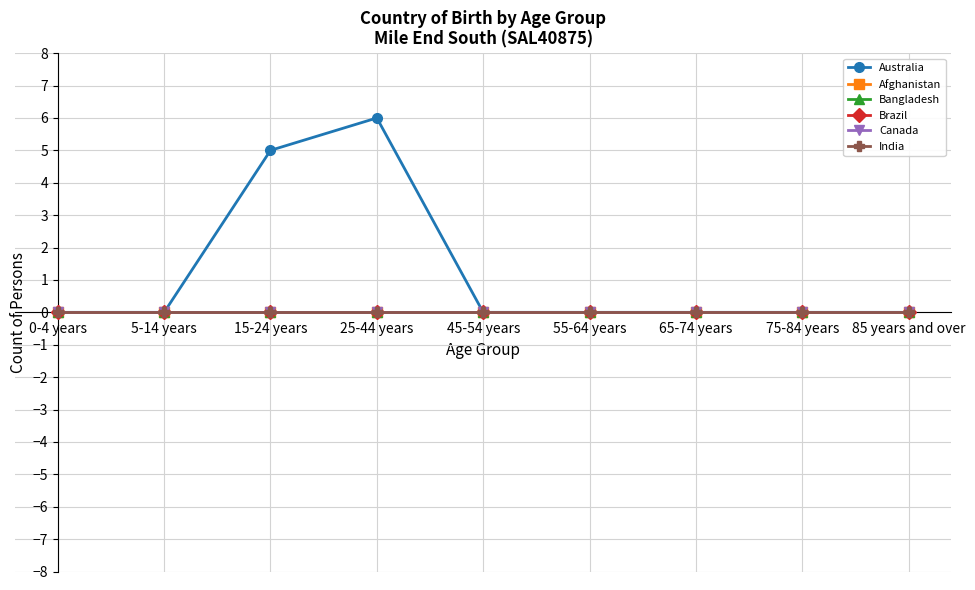

Reading right to left, list all the values displayed in this chart.

Australia: 85 years and over=0	75-84 years=0	65-74 years=0	55-64 years=0	45-54 years=0	25-44 years=6	15-24 years=5	5-14 years=0	0-4 years=0
Afghanistan: 85 years and over=0	75-84 years=0	65-74 years=0	55-64 years=0	45-54 years=0	25-44 years=0	15-24 years=0	5-14 years=0	0-4 years=0
Bangladesh: 85 years and over=0	75-84 years=0	65-74 years=0	55-64 years=0	45-54 years=0	25-44 years=0	15-24 years=0	5-14 years=0	0-4 years=0
Brazil: 85 years and over=0	75-84 years=0	65-74 years=0	55-64 years=0	45-54 years=0	25-44 years=0	15-24 years=0	5-14 years=0	0-4 years=0
Canada: 85 years and over=0	75-84 years=0	65-74 years=0	55-64 years=0	45-54 years=0	25-44 years=0	15-24 years=0	5-14 years=0	0-4 years=0
India: 85 years and over=0	75-84 years=0	65-74 years=0	55-64 years=0	45-54 years=0	25-44 years=0	15-24 years=0	5-14 years=0	0-4 years=0